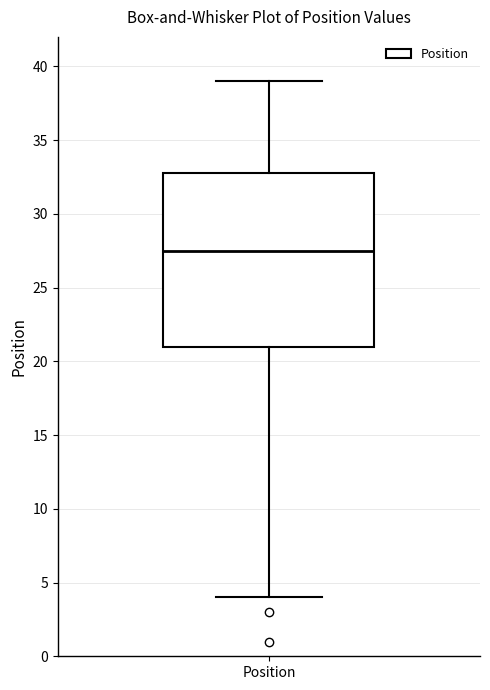

Where does the median line of the box for Position sit on the y-axis? The values are not printed on the chart, so give them approximately, as read against the axis.

27.5